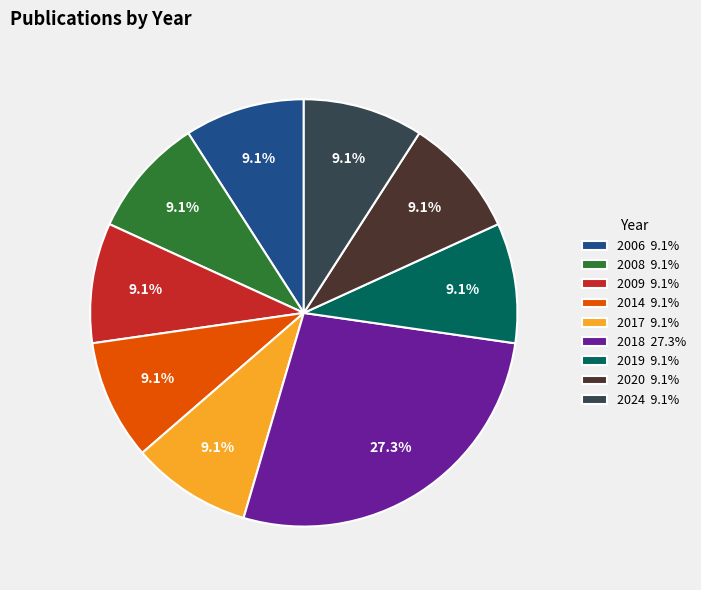

What is the ratio of the value at 2009 9.1% to the value at 2019 9.1%?

1.0